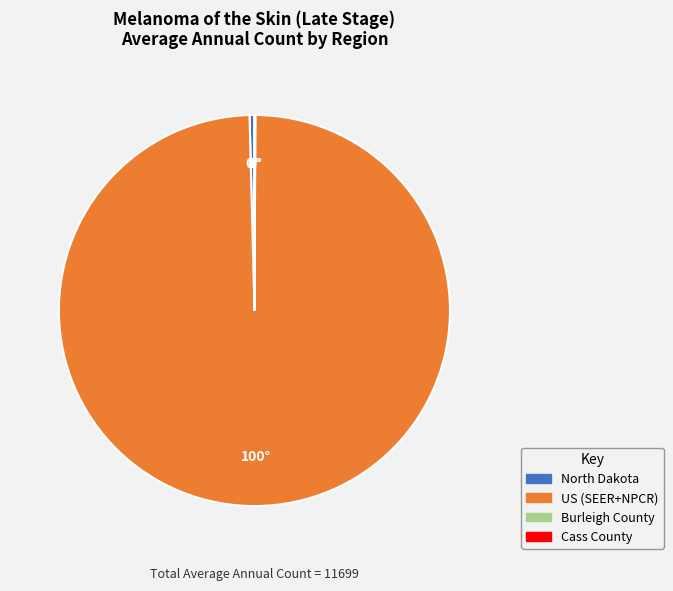

What is the majority slice?

US (SEER+NPCR)